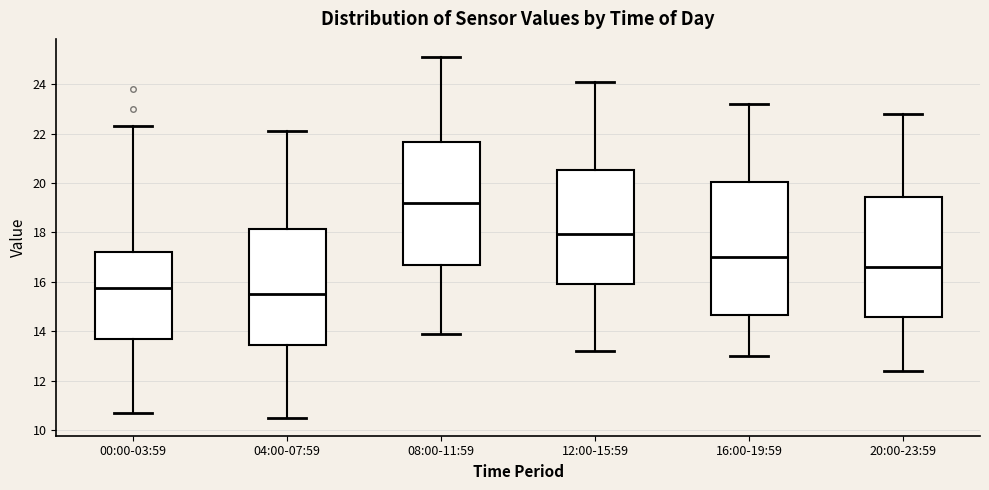

Reading left to right, read every box against the y-axis: the position of its median line, the range the box covers, and the ends of its whiskers. The values are not printed on the chart, so give them approximately, as read against the axis.

00:00-03:59: median 15.8, box 13.6 to 17.2, whiskers 10.8 to 22.4
04:00-07:59: median 15.6, box 13.4 to 18.2, whiskers 10.6 to 22.2
08:00-11:59: median 19.2, box 16.6 to 21.6, whiskers 14.0 to 25.2
12:00-15:59: median 18.0, box 16.0 to 20.6, whiskers 13.2 to 24.2
16:00-19:59: median 17.0, box 14.6 to 20.0, whiskers 13.0 to 23.2
20:00-23:59: median 16.6, box 14.6 to 19.4, whiskers 12.4 to 22.8